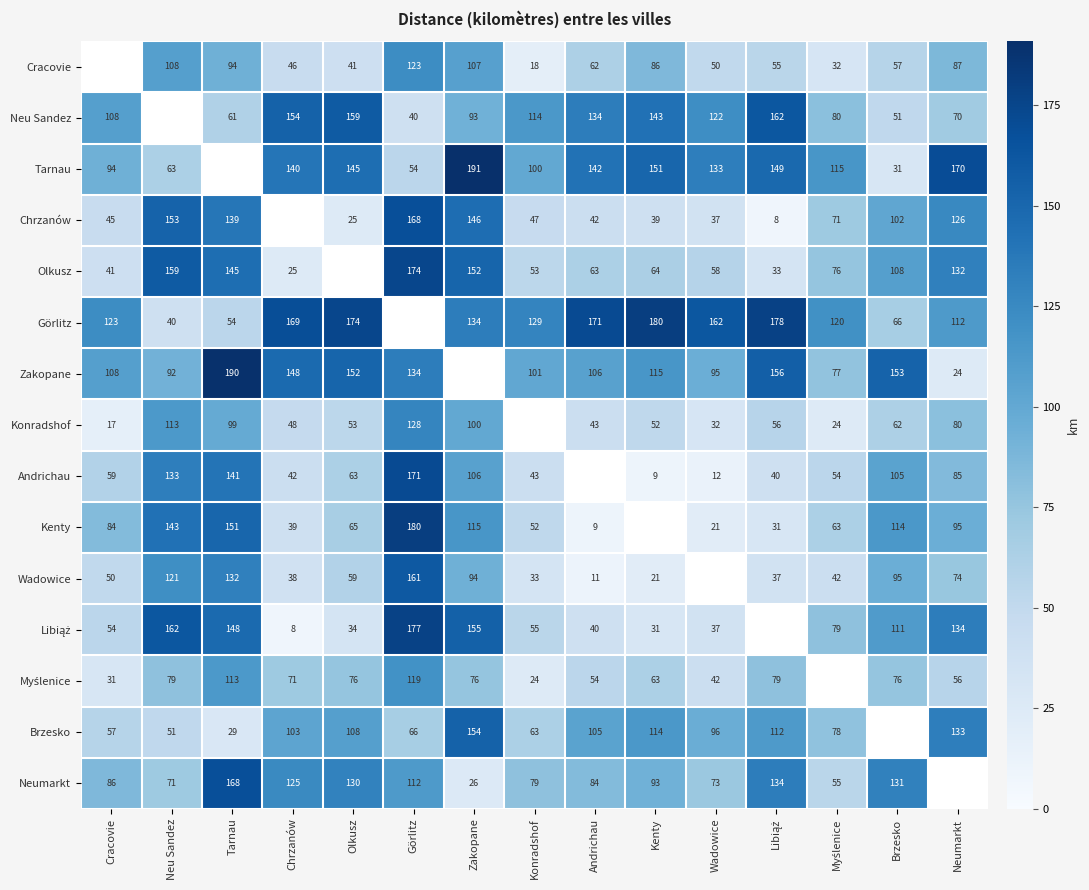

The value of Kenty at Tarnau is 52. True or false?

False